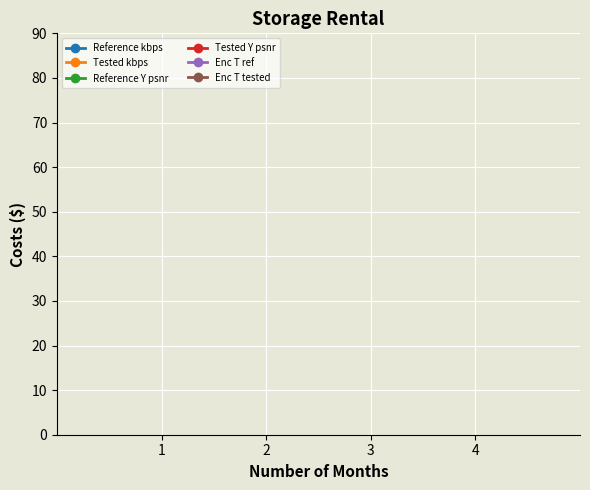

Which series has the widest spread of values?

Enc T ref